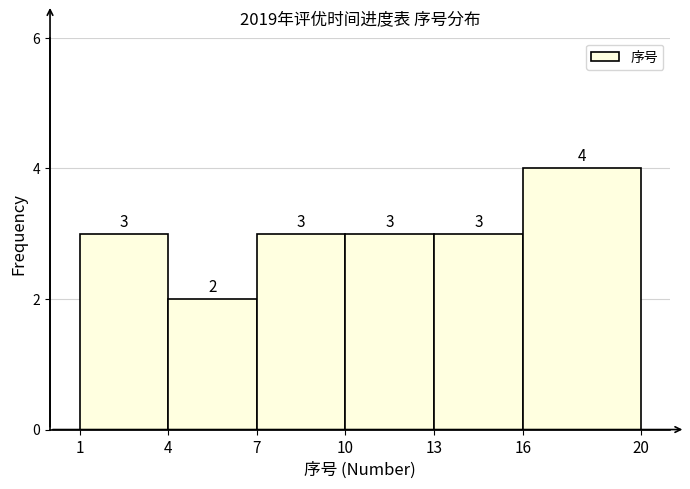

Which range on the x-axis has the tallest bar?

16 to 20